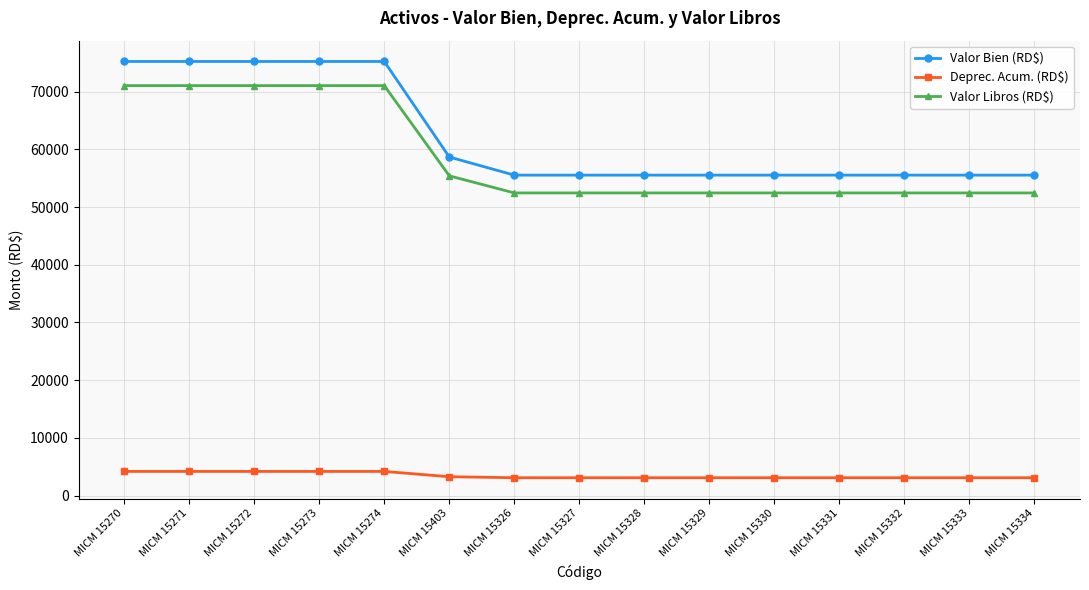

What is the difference between the maximum and minimum values in the Valor Libros (RD$) series?

18600.3